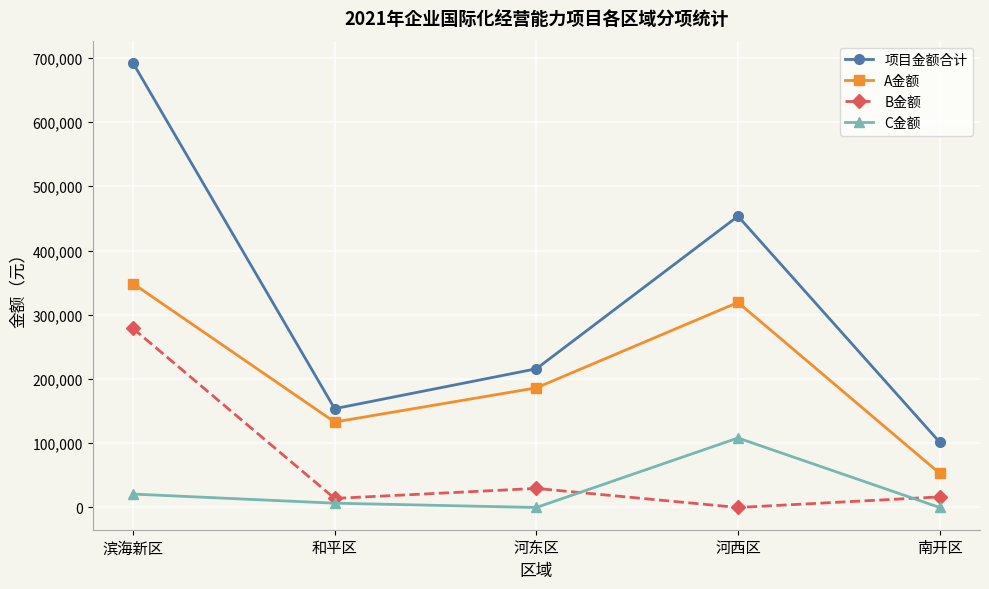

What is the total value across all series at 滨海新区?

1340200